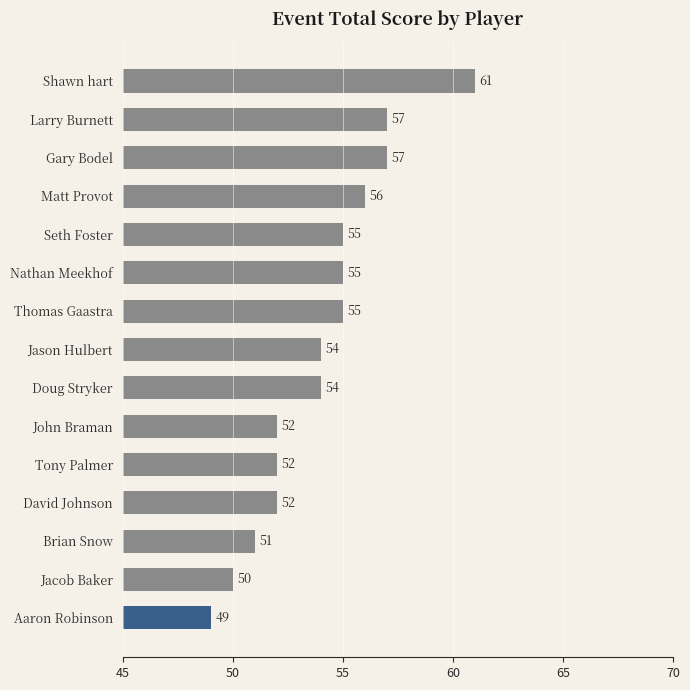

Reading bottom to top, transcribe all the data shown in this chart.

49	50	51	52	52	52	54	54	55	55	55	56	57	57	61